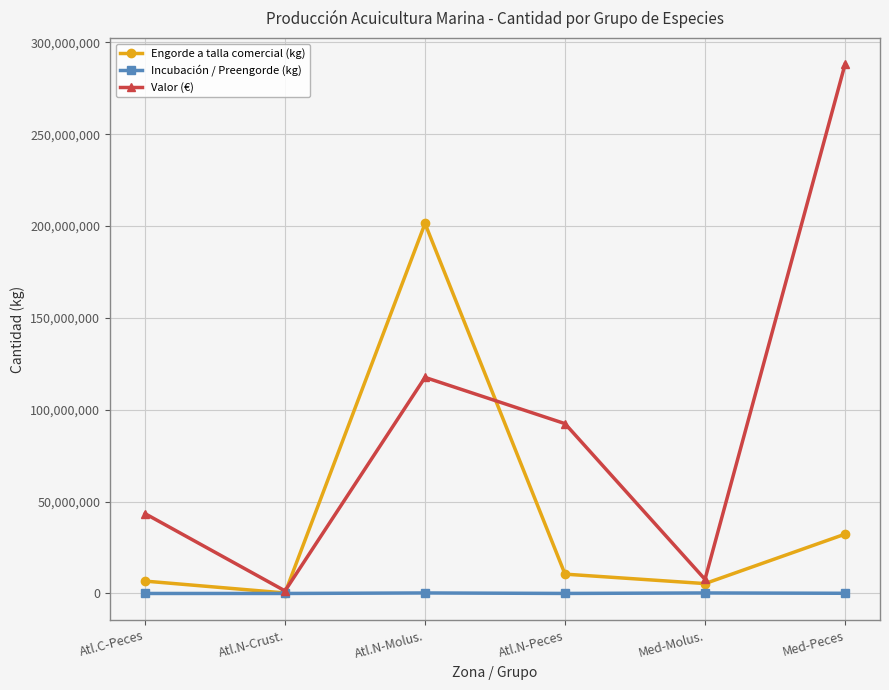

What is the highest value of the Valor (€) series?

287954366.6